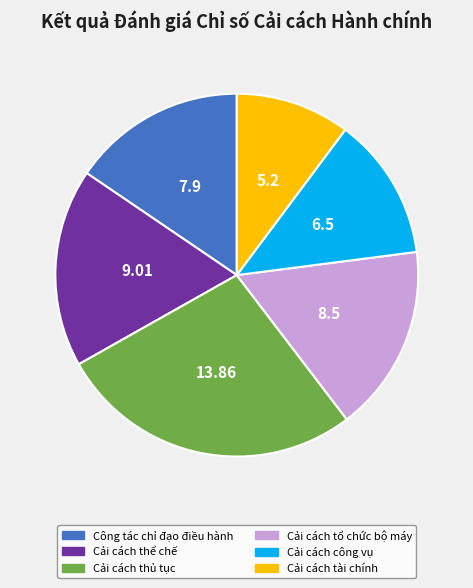

What is the largest slice in the pie chart?

Cải cách thủ tục